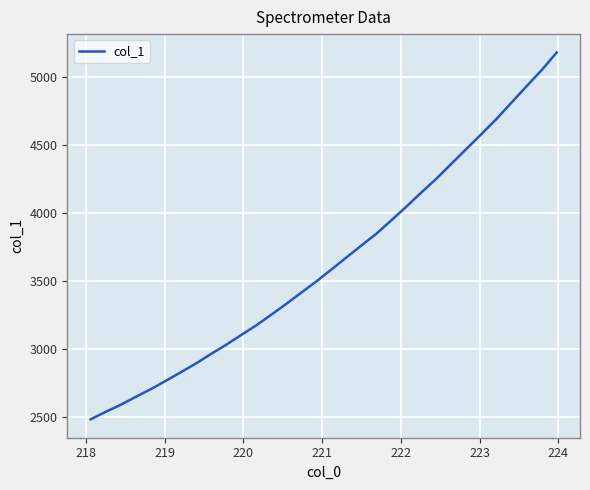

How many categories are shown in the chart?

32